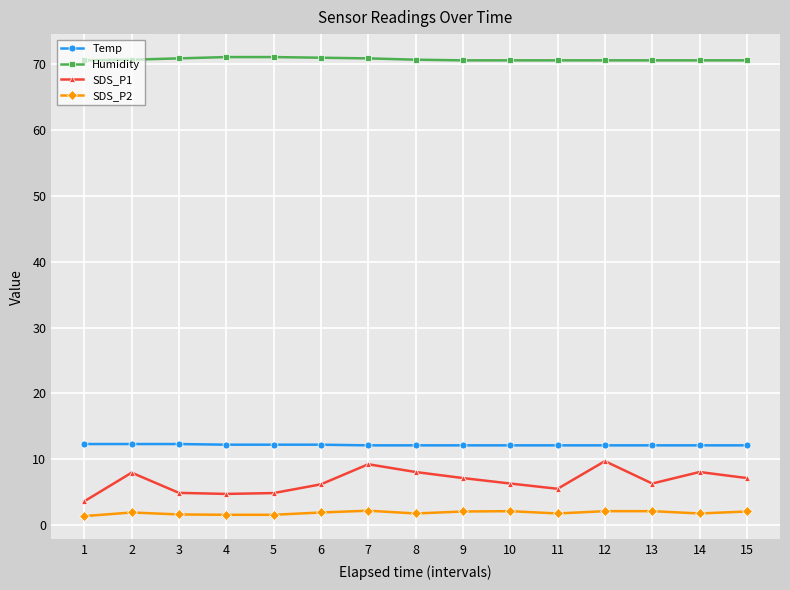

Which series has the largest total across all categories?

Humidity